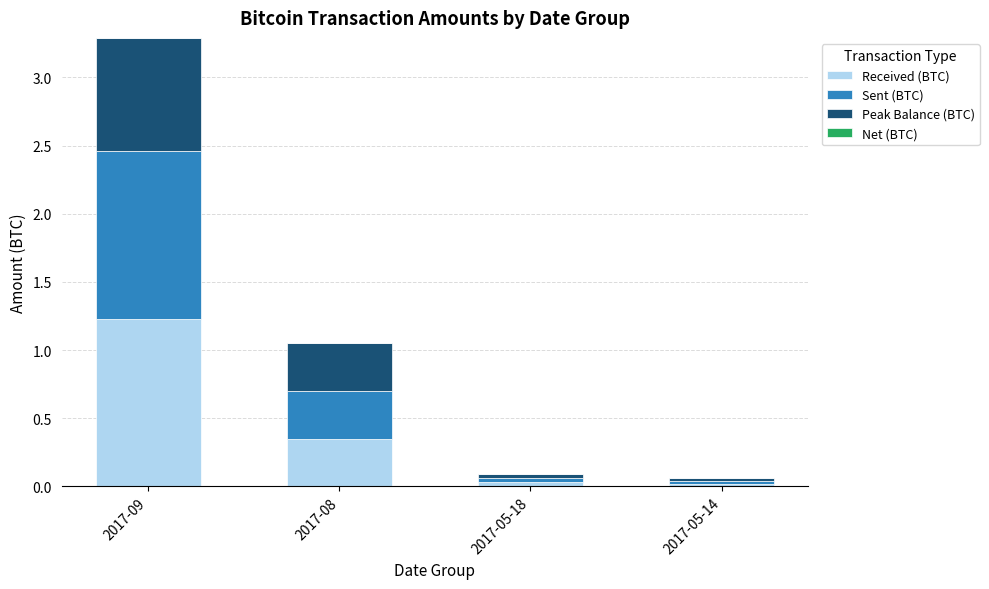

Is it true that Received (BTC) equals 1.2 at 2017-09?

True